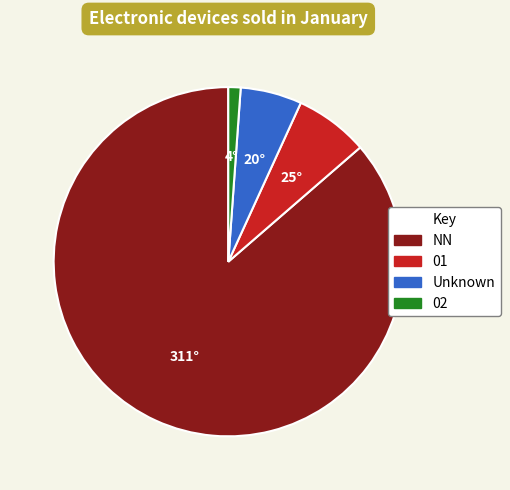

Is there any slice that represents more than half of the pie?

Yes